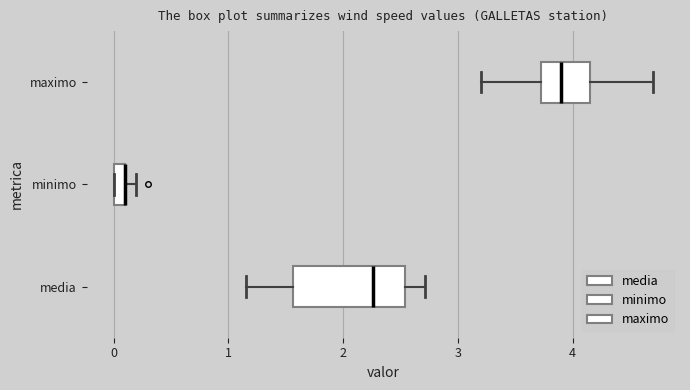

Where is the left edge of the box for maximo on the x-axis? The values are not printed on the chart, so give them approximately, as read against the axis.

3.7